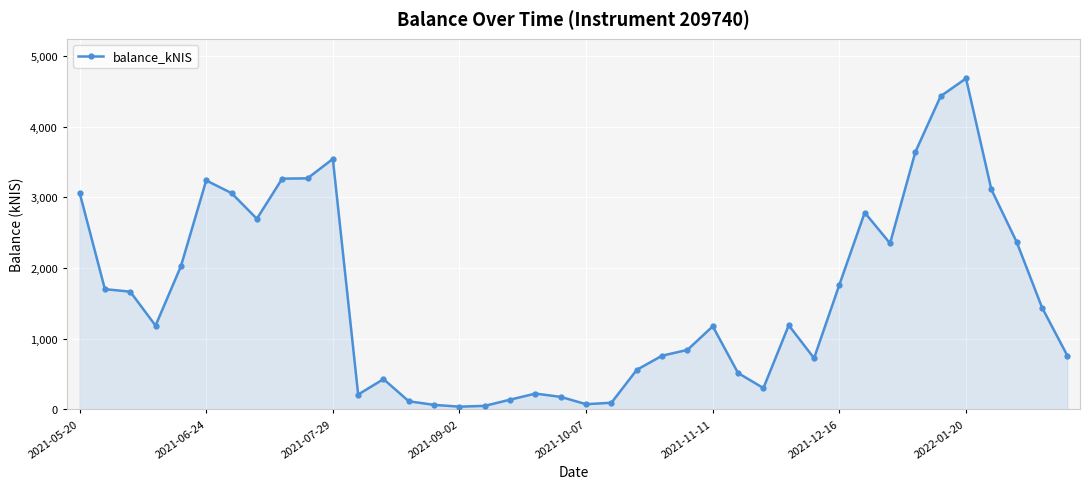

True or false: there are more than 2 points higher than both neighbors.

True